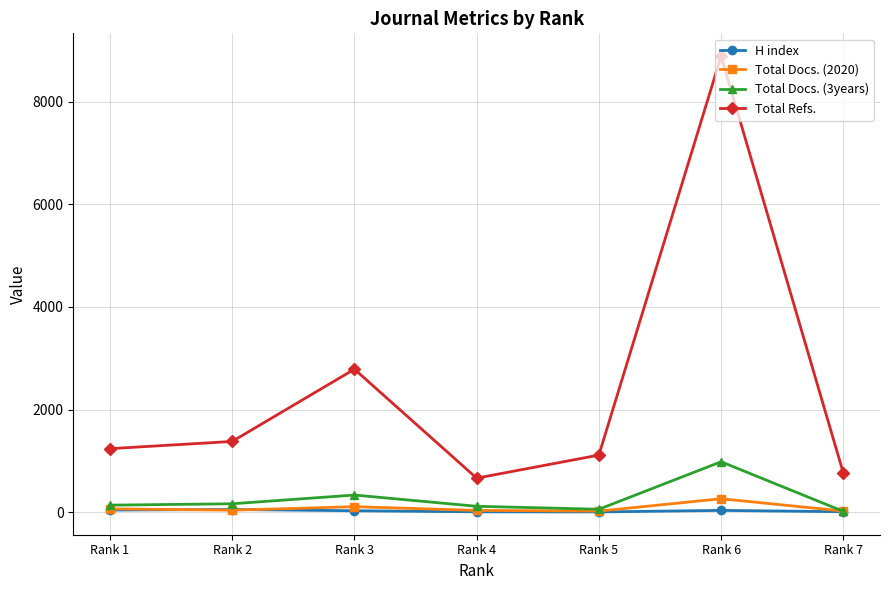

Which category has the highest value across all series?

Rank 6